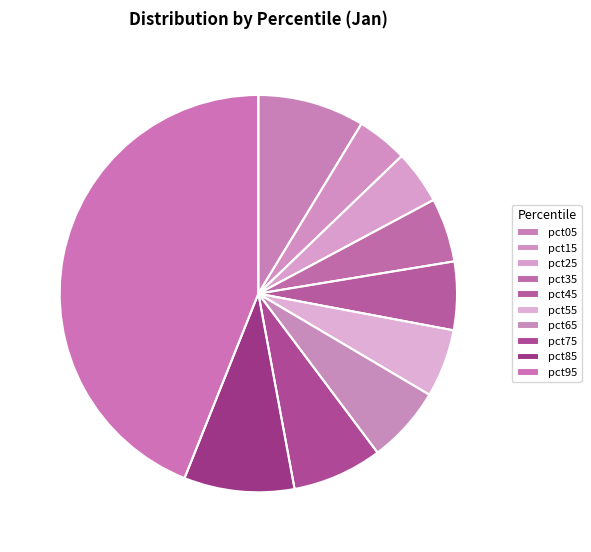

Which category has the biggest portion of the pie?

pct95